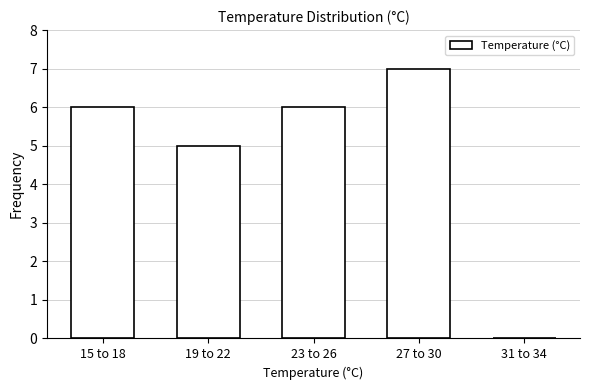

Reading left to right, list all the values displayed in this chart.

15 to 18=6	19 to 22=5	23 to 26=6	27 to 30=7	31 to 34=0